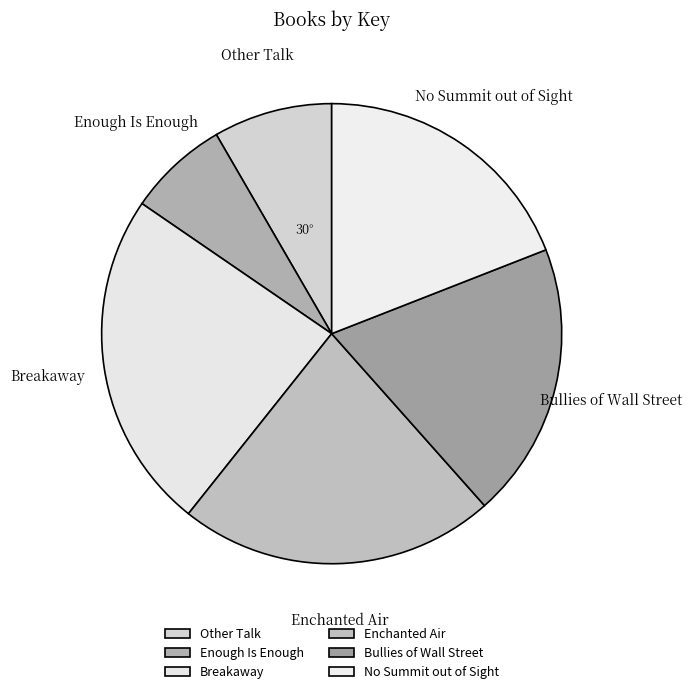

Does No Summit out of Sight represent more than half of the total?

No